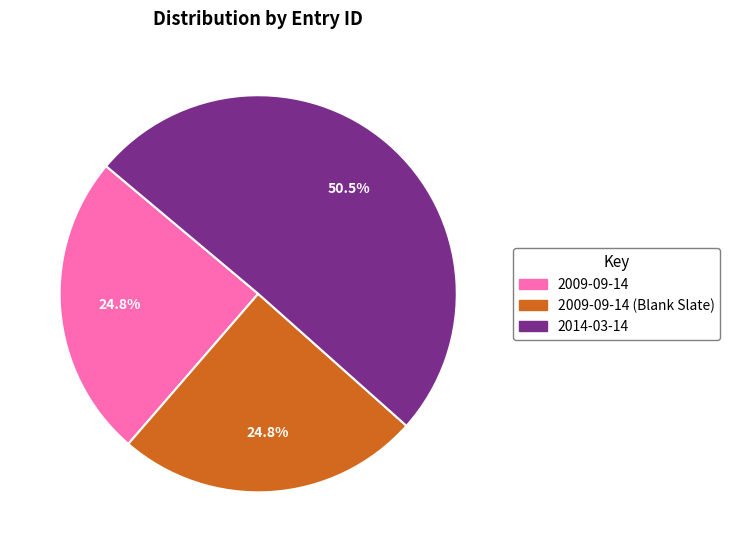

The 2014-03-14 slice represents 62% of the pie. True or false?

False